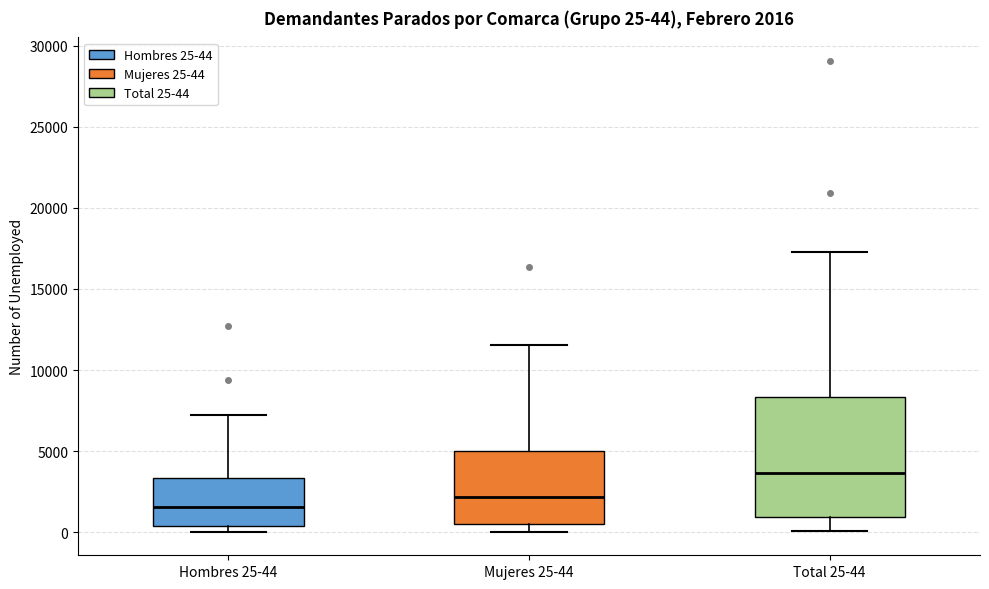

Which box has the highest median line?

Total 25-44